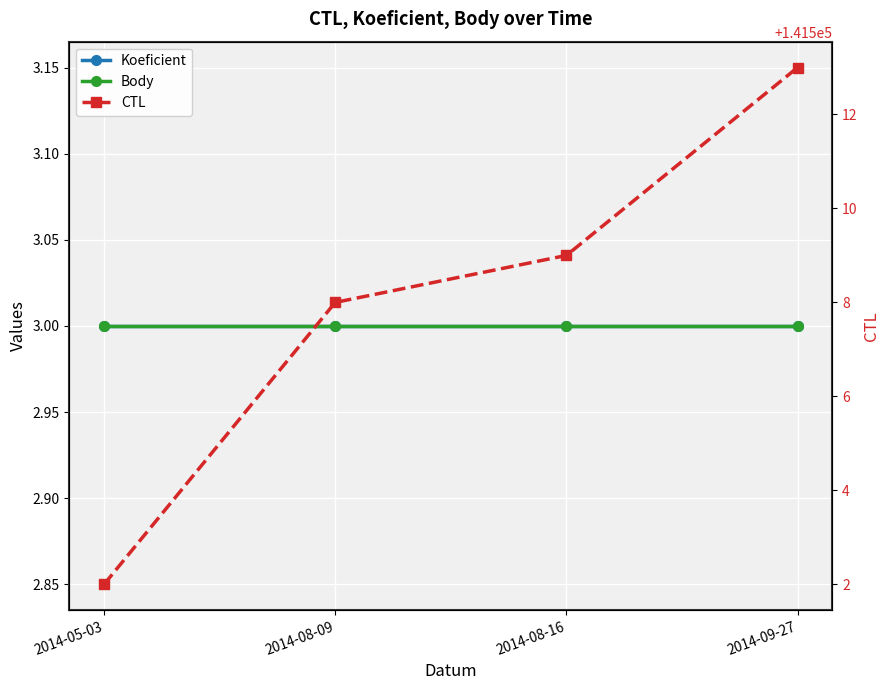

True or false: Koeficient and CTL intersect in this chart.

False